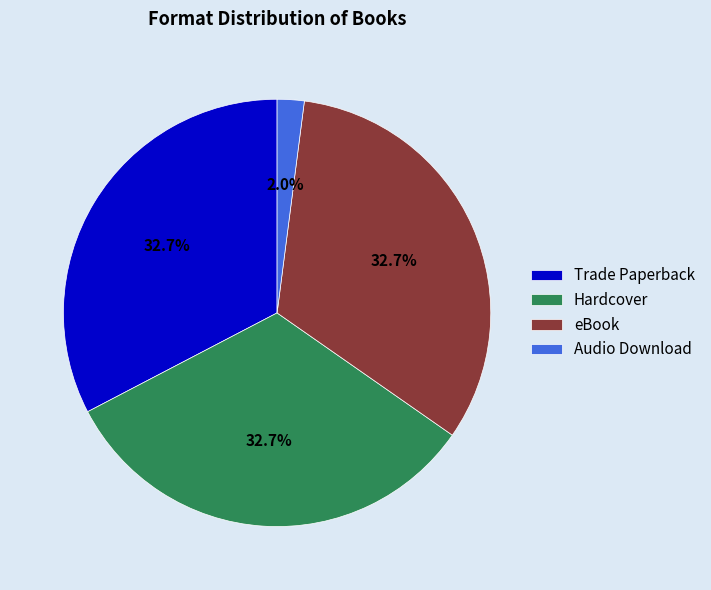

Combined, what portion of the pie is Hardcover and Audio Download?

34.7%